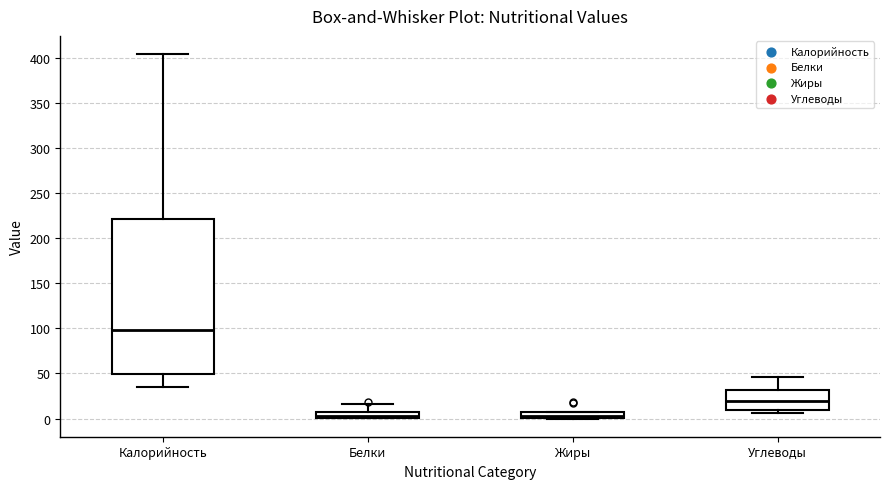

Comparing the boxes themselves (not the whiskers), which one is the tallest?

Калорийность